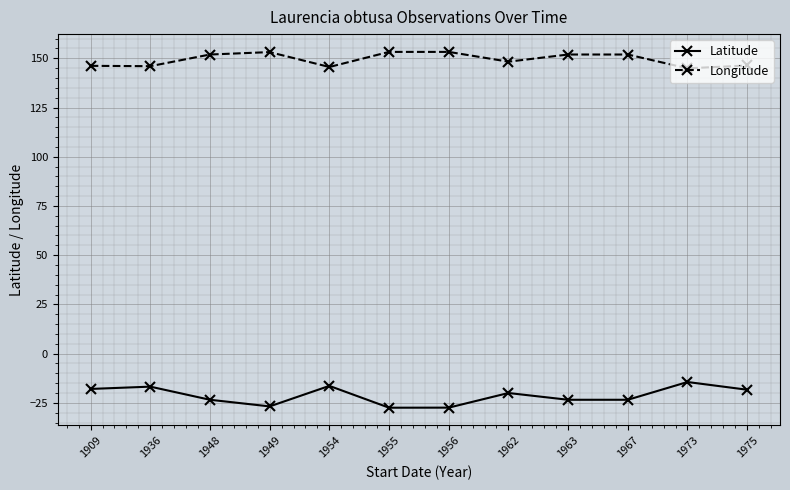

What is the total value across all series at 1909?

128.2